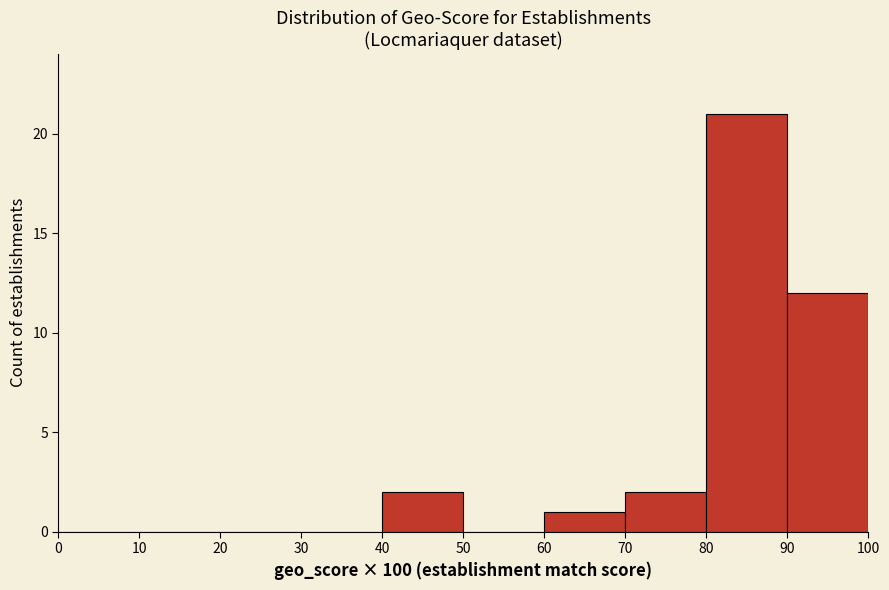

Reading left to right, transcribe this chart: for each bar, give the range it covers on the x-axis and its height. The values are not printed on the chart, so give them approximately, as read against the axis.

0 to 10: 0
10 to 20: 0
20 to 30: 0
30 to 40: 0
40 to 50: 2
50 to 60: 0
60 to 70: 1
70 to 80: 2
80 to 90: 21
90 to 100: 12